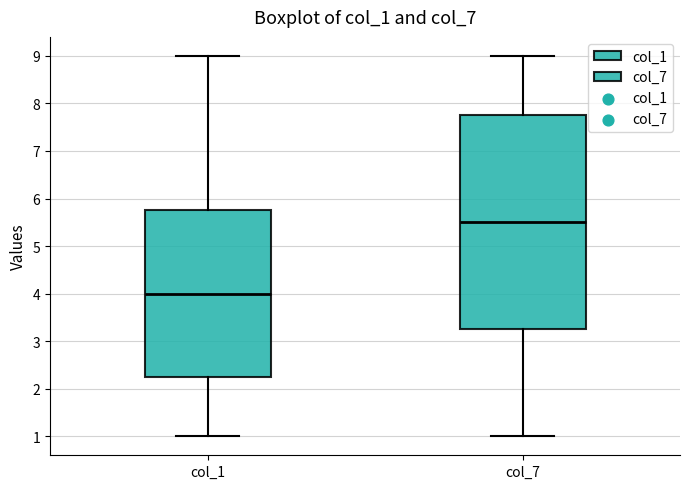

Where is the upper edge of the box for col_7 on the y-axis? The values are not printed on the chart, so give them approximately, as read against the axis.

7.8